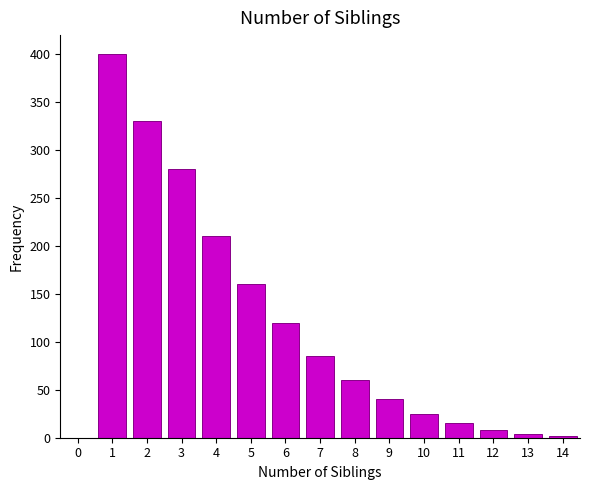

Reading left to right, what are all the values shown in this chart?

0=0	1=400	2=330	3=280	4=210	5=160	6=120	7=85	8=60	9=40	10=25	11=15	12=8	13=4	14=2